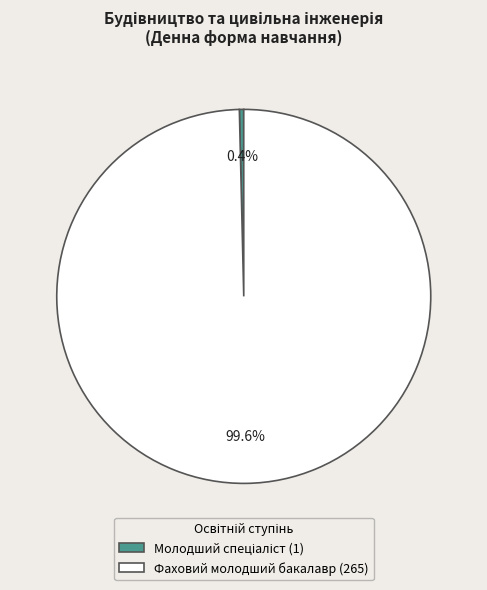

How many segments does this pie chart have?

2